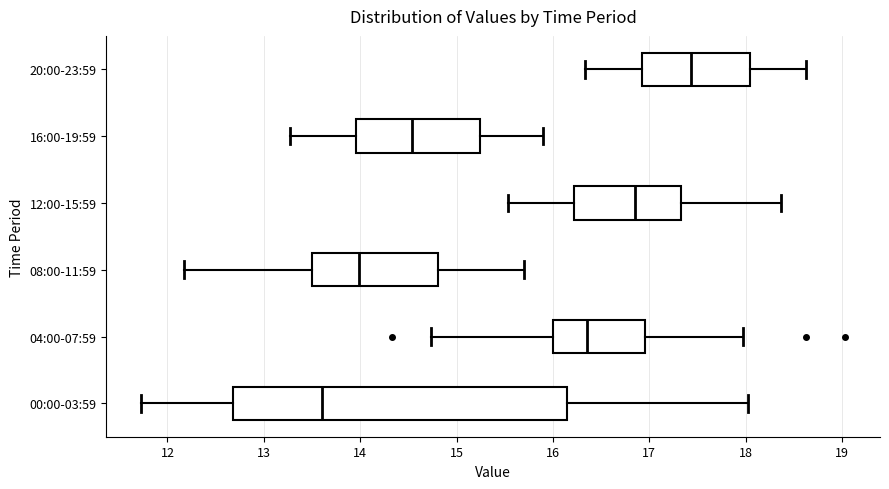

Which box has the furthest to the right median line?

20:00-23:59